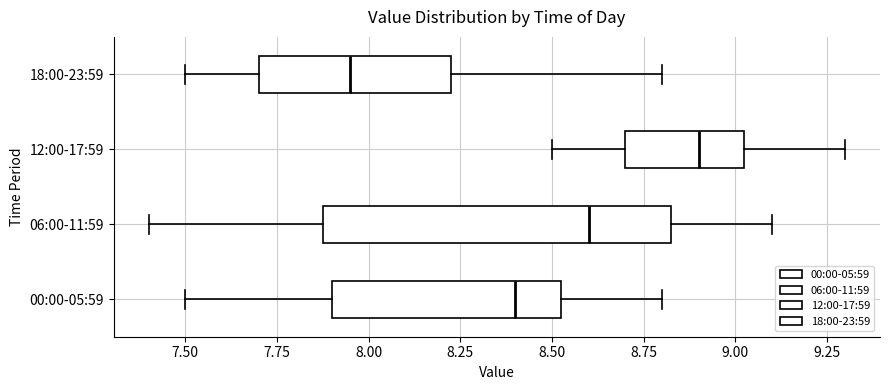

Which box has the furthest to the left median line?

18:00-23:59